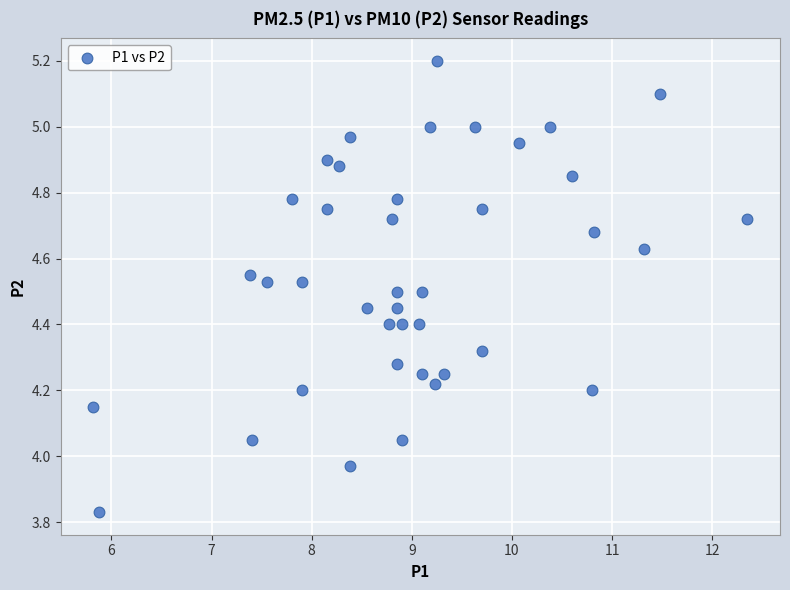

What is the range of Y values (max minus min)?

1.4